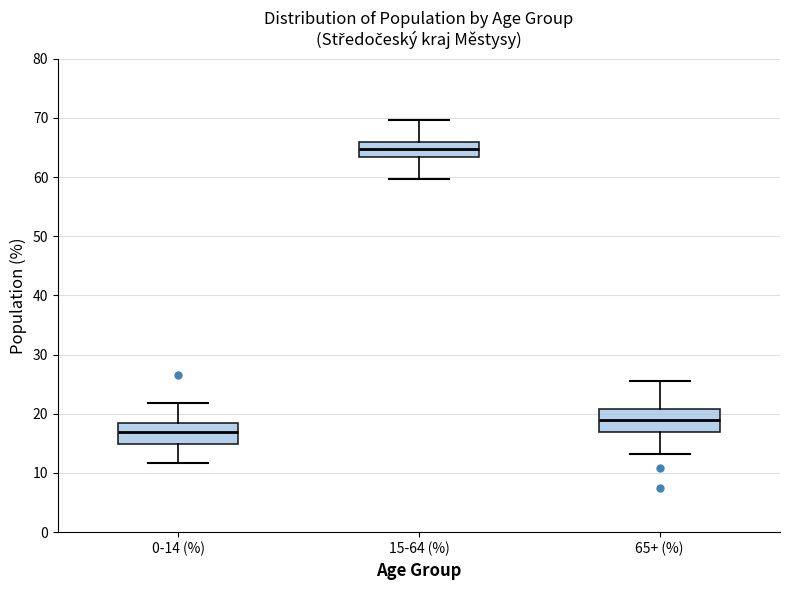

Where does the lower whisker of the box for 0-14 (%) end on the y-axis? The values are not printed on the chart, so give them approximately, as read against the axis.

12